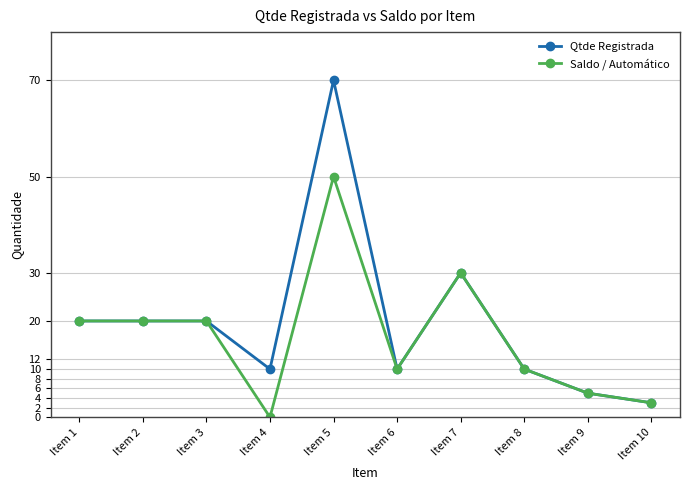

At which label does Saldo / Automático reach its peak?

Item 5